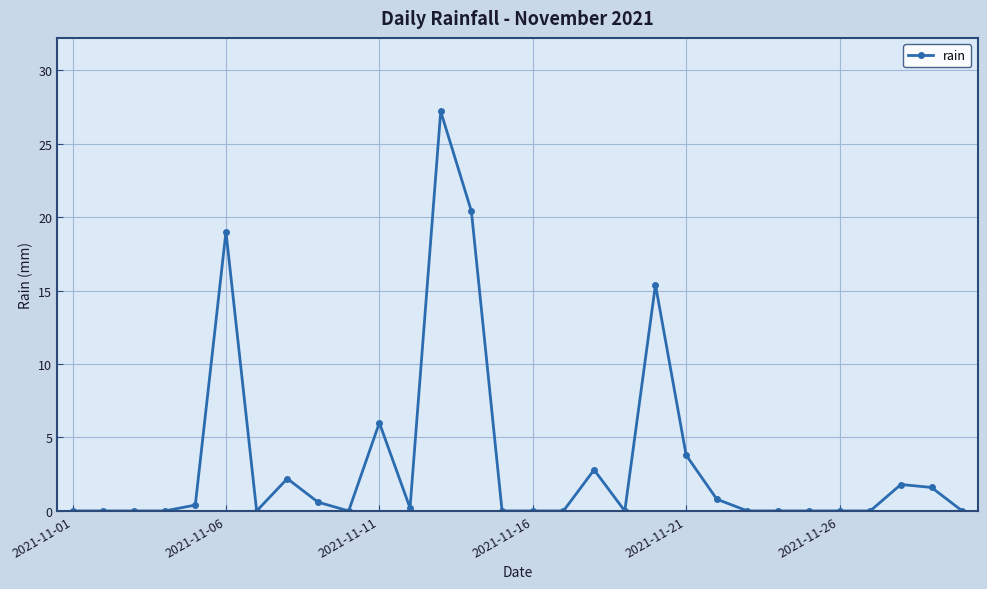

What is the sum of all values?

102.2